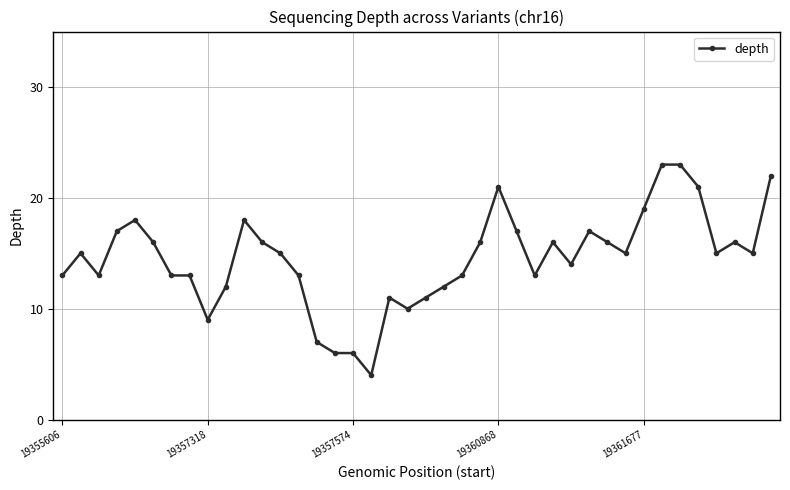

True or false: the data has more than 0 interior local peaks.

True